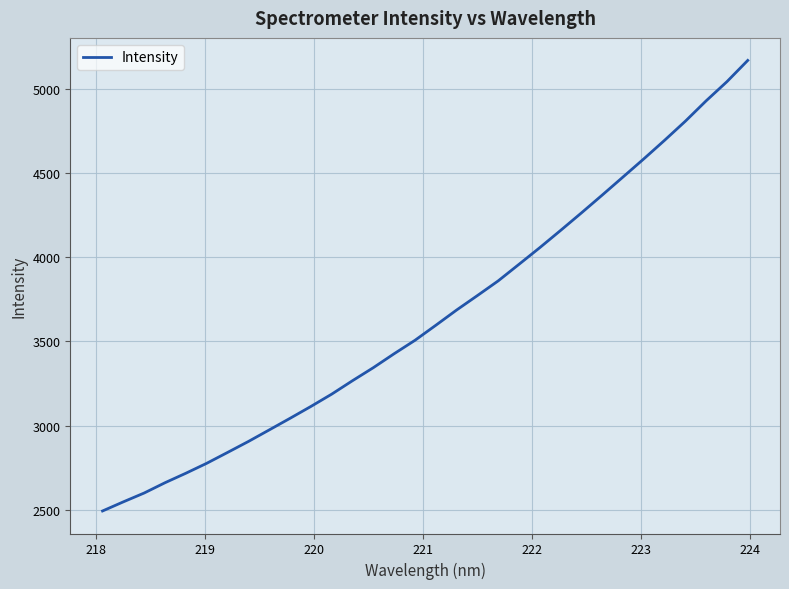

Does the chart display data point markers on the line(s)?

No